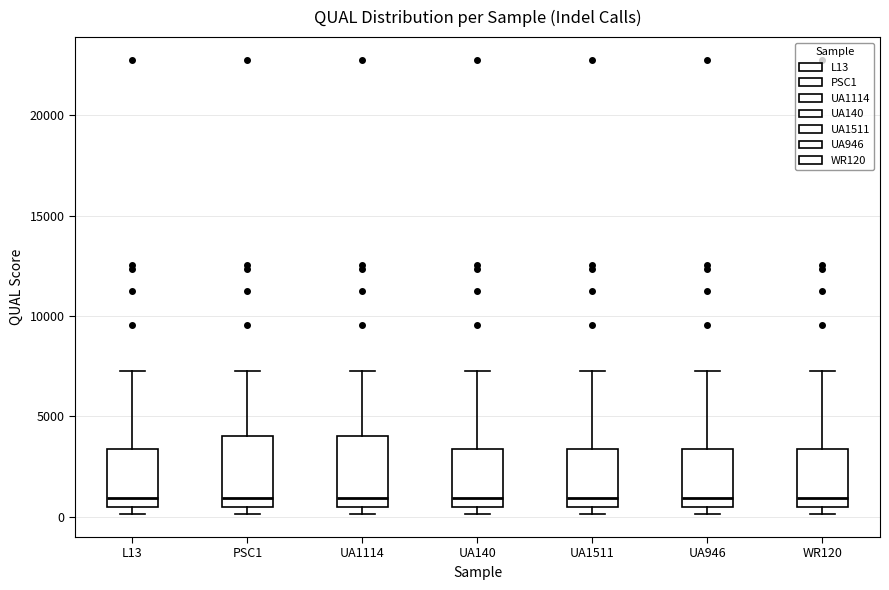

Where does the upper whisker of the box for UA140 end on the y-axis? The values are not printed on the chart, so give them approximately, as read against the axis.

7500